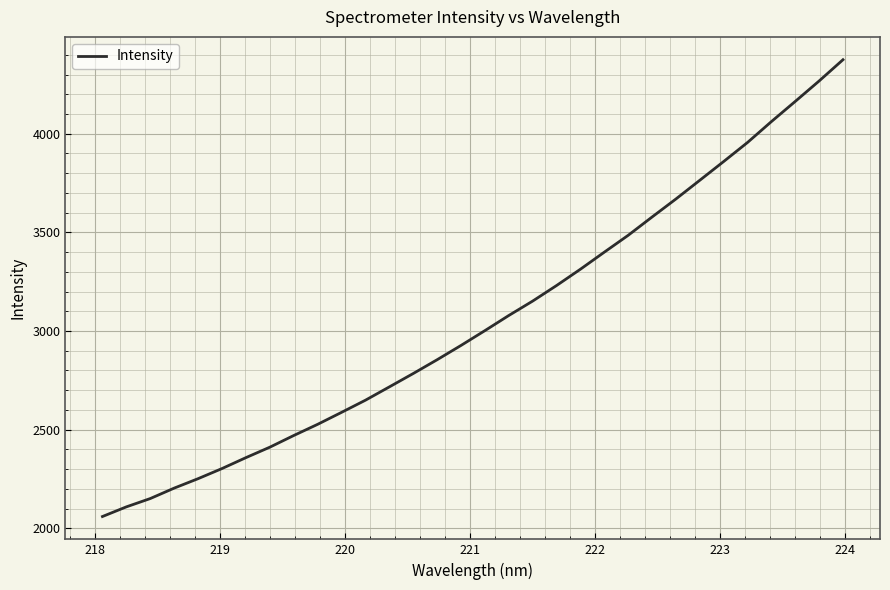

What is the difference between the maximum and minimum values?

2315.3